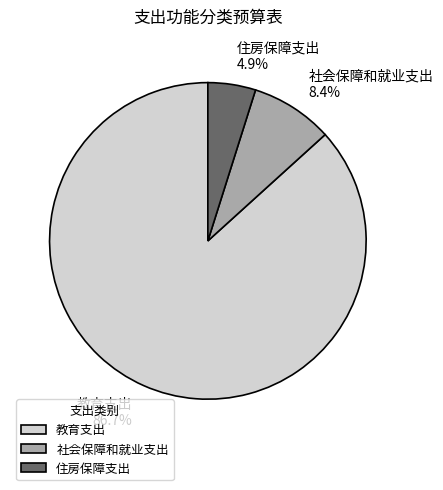

To the nearest percent, what is the difference between the largest and smallest slice percentages?

82%